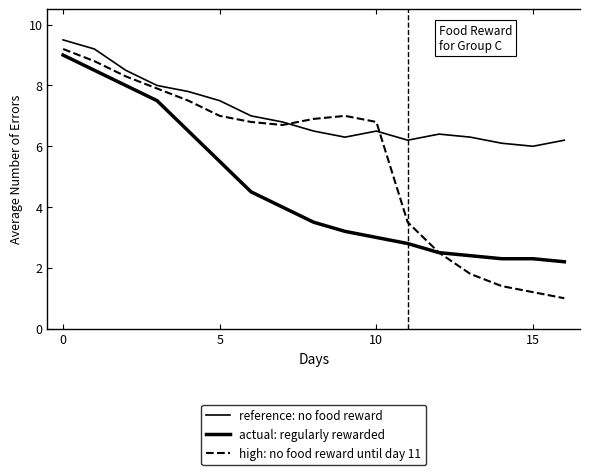

What is the minimum value shown in the chart?

1.0